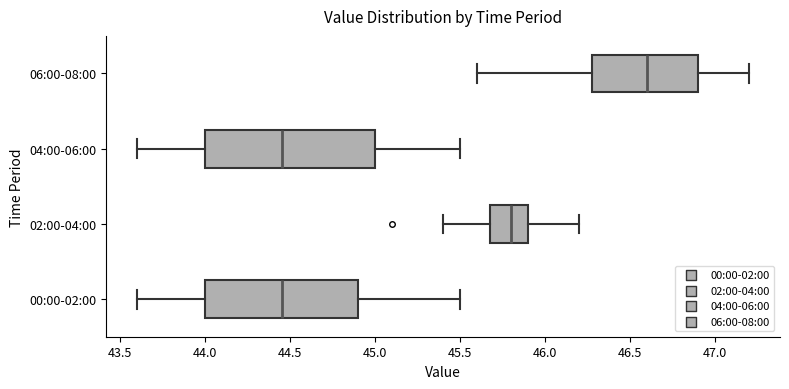

Comparing the boxes themselves (not the whiskers), which one is the widest?

04:00-06:00